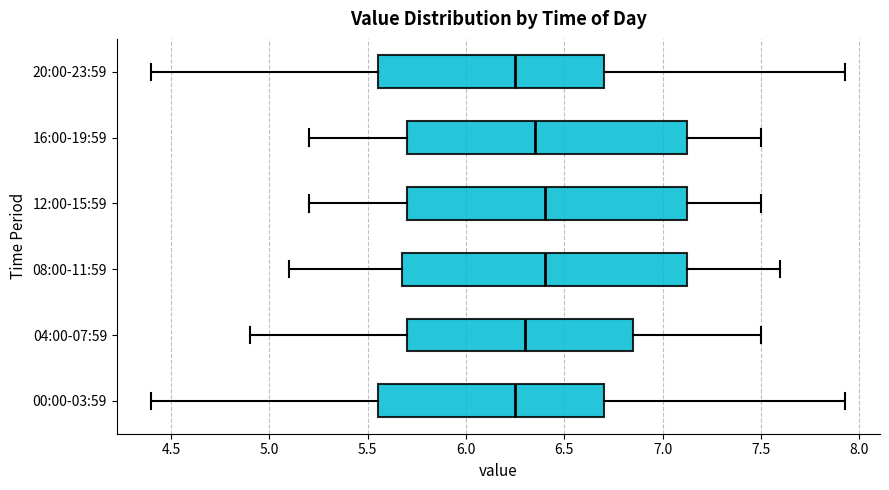

Reading bottom to top, read every box against the x-axis: the position of its median line, the range the box covers, and the ends of its whiskers. The values are not printed on the chart, so give them approximately, as read against the axis.

00:00-03:59: median 6.25, box 5.55 to 6.70, whiskers 4.40 to 7.95
04:00-07:59: median 6.30, box 5.70 to 6.85, whiskers 4.90 to 7.50
08:00-11:59: median 6.40, box 5.70 to 7.15, whiskers 5.10 to 7.60
12:00-15:59: median 6.40, box 5.70 to 7.15, whiskers 5.20 to 7.50
16:00-19:59: median 6.35, box 5.70 to 7.15, whiskers 5.20 to 7.50
20:00-23:59: median 6.25, box 5.55 to 6.70, whiskers 4.40 to 7.95